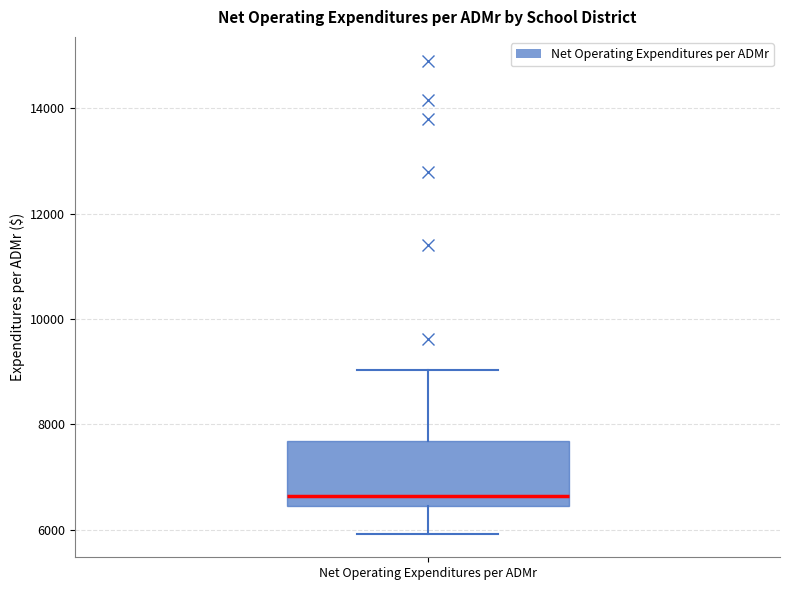

Transcribe this box plot: give where the median line is, the range the box spans, and where the two whiskers end, as read against the y-axis. The values are not printed on the chart, so give them approximately, as read against the axis.

median 6600, box 6400 to 7600, whiskers 6000 to 9000